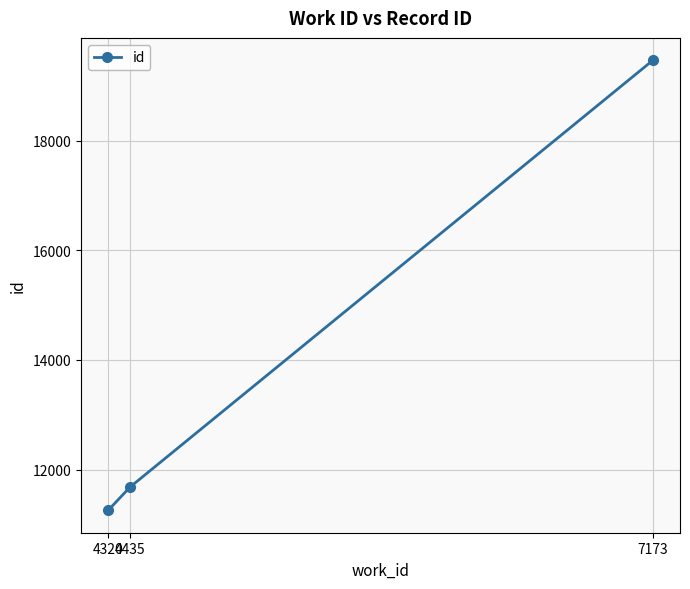

Reading right to left, list all the values displayed in this chart.

19464	11684	11259